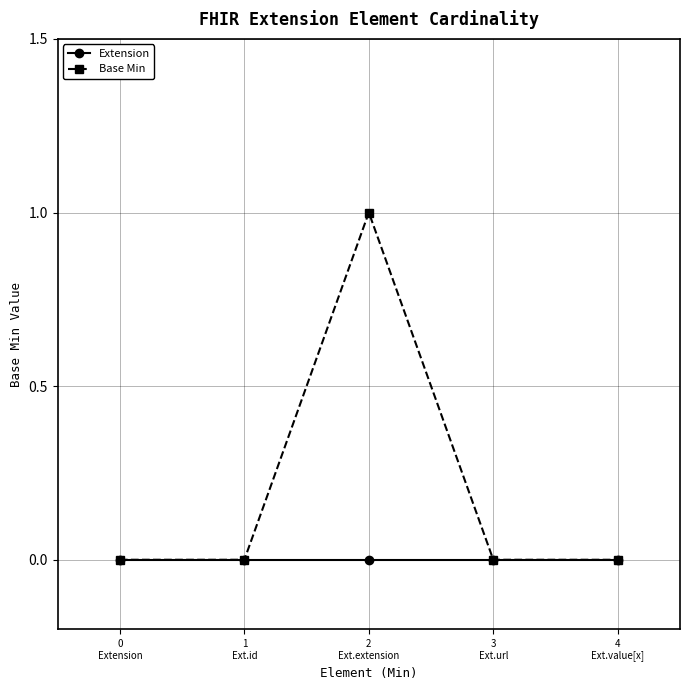

What position from the right is 3
Ext.url?

2